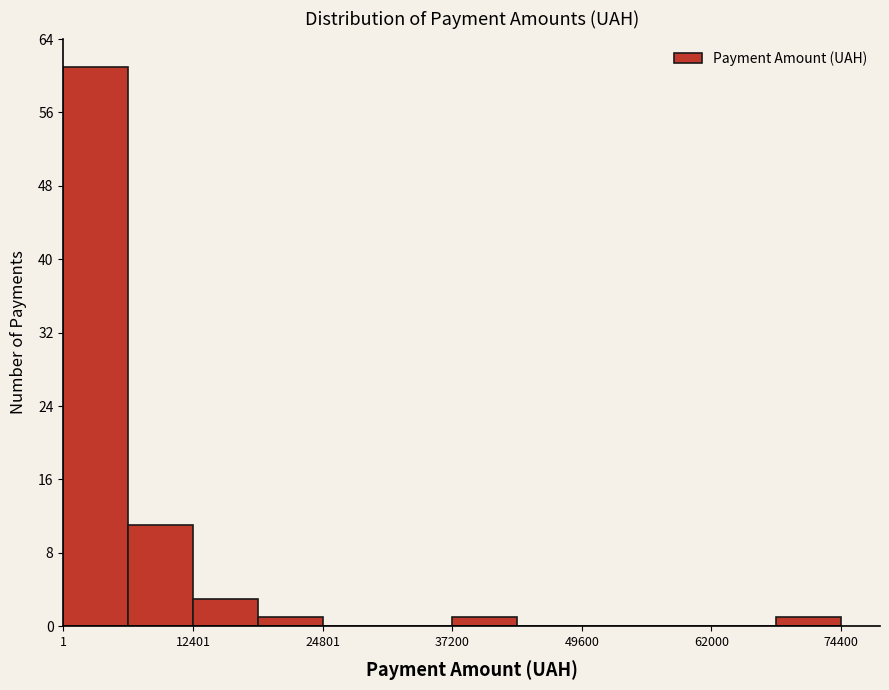

Read against the x-axis, roughly where is the centre of the tallest bar?

4000